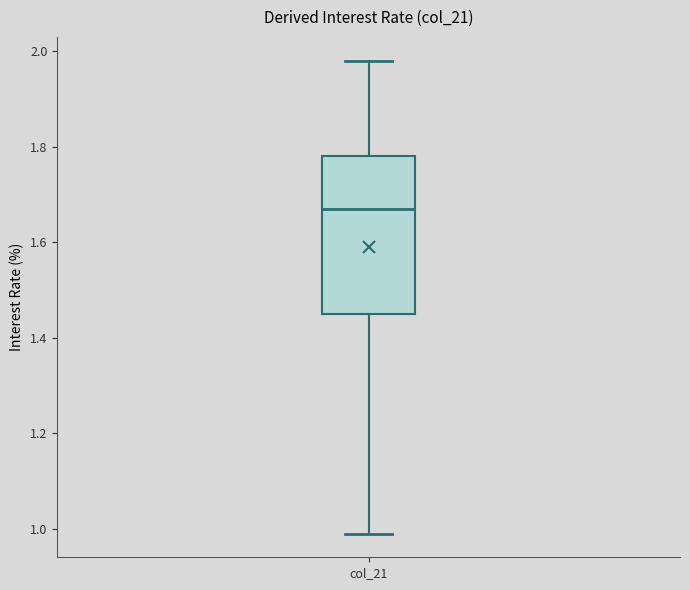

Transcribe this box plot: give where the median line is, the range the box spans, and where the two whiskers end, as read against the y-axis. The values are not printed on the chart, so give them approximately, as read against the axis.

median 1.68, box 1.46 to 1.78, whiskers 1.00 to 1.98